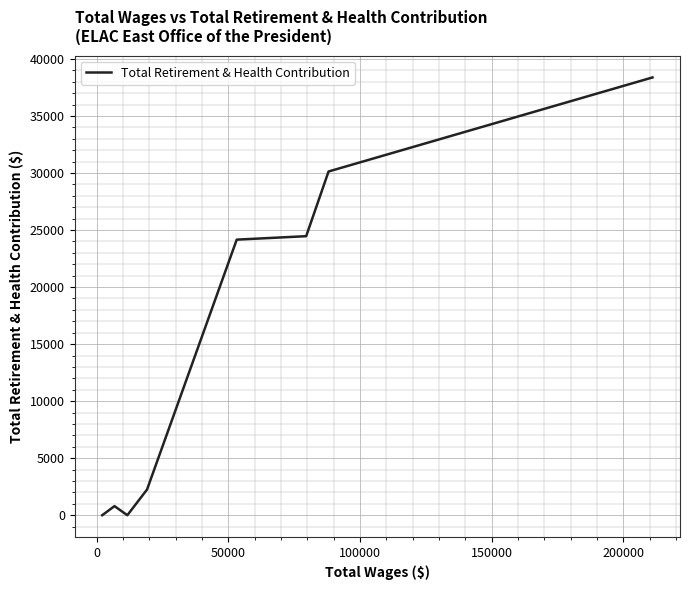

True or false: the data has more than 2 interior local peaks.

False